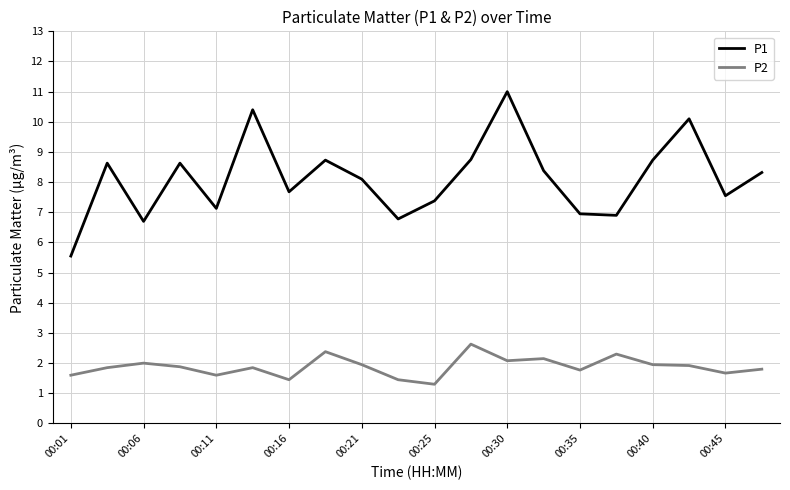

List the series in order of their peak value, highest first.

P1, P2